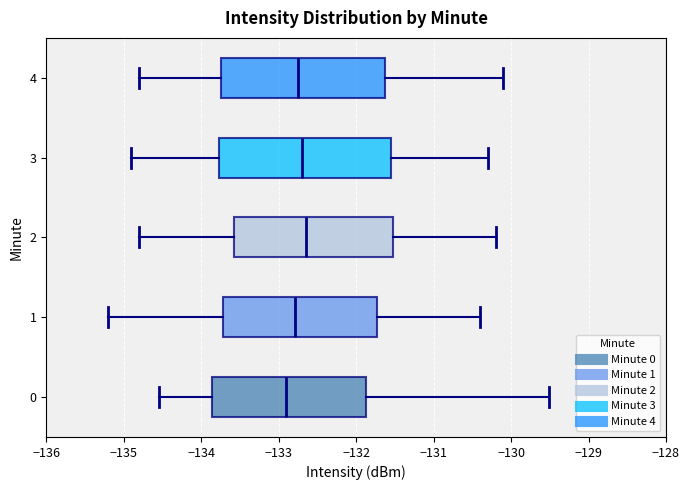

Where is the right edge of the box at y = 4 on the x-axis? The values are not printed on the chart, so give them approximately, as read against the axis.

-131.6